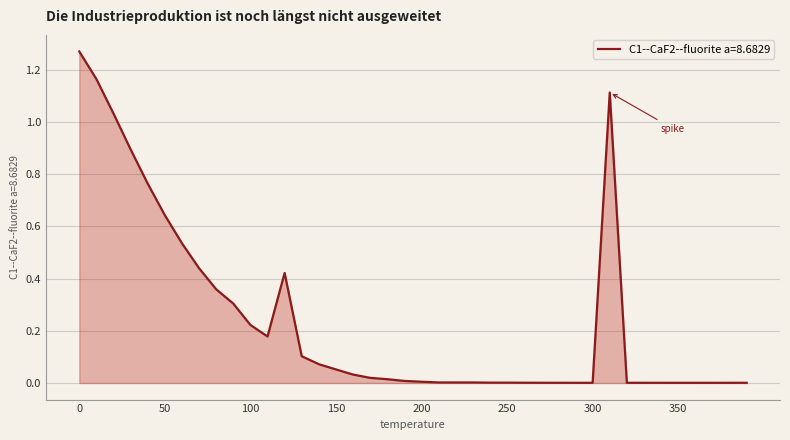

Reading left to right, what are all the values shown in this chart?

1.3	1.2	1.0	0.9	0.8	0.6	0.5	0.4	0.4	0.3	0.2	0.2	0.4	0.1	0.1	0.1	0.0	0.0	0.0	0.0	0.0	0.0	0.0	0.0	0.0	0.0	0.0	0.0	0.0	0.0	0.0	1.1	0.0	0.0	0.0	0.0	0.0	0.0	0.0	0.0